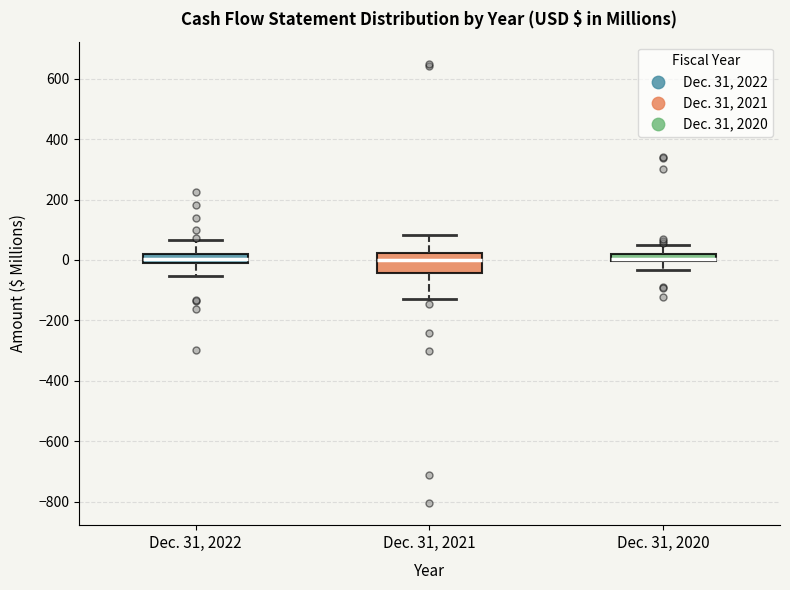

Where is the lower edge of the box for Dec. 31, 2021 on the y-axis? The values are not printed on the chart, so give them approximately, as read against the axis.

-40